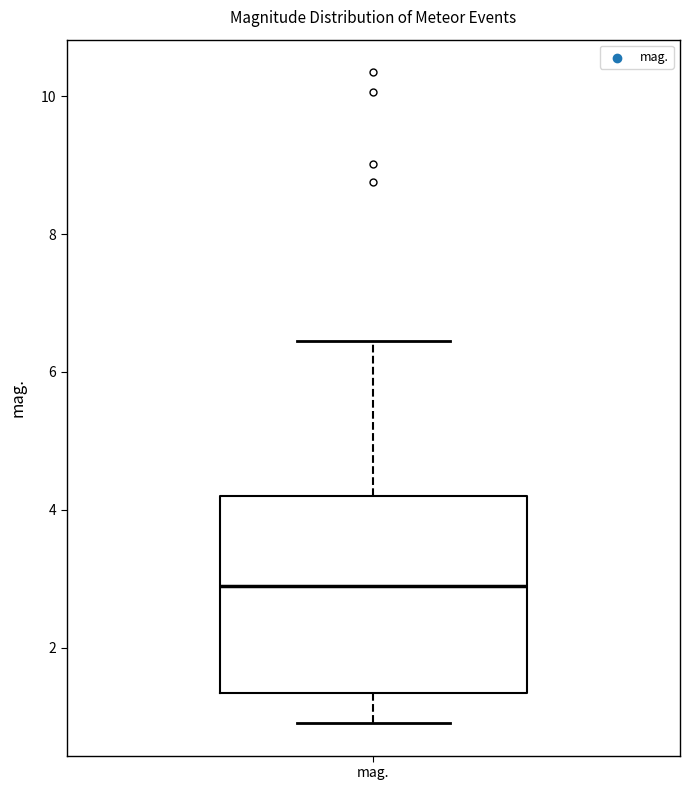

Read this box plot against the y-axis: the position of the median line, the range covered by the box, and the ends of both whiskers. The values are not printed on the chart, so give them approximately, as read against the axis.

median 2.8, box 1.4 to 4.2, whiskers 1.0 to 6.4